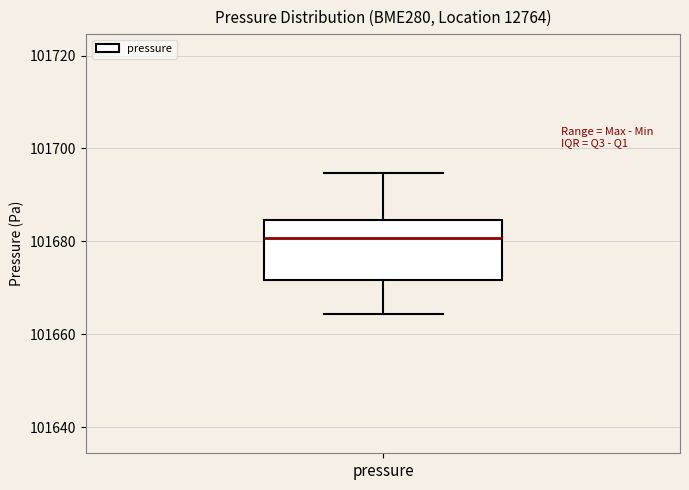

Transcribe this box plot: give where the median line is, the range the box spans, and where the two whiskers end, as read against the y-axis. The values are not printed on the chart, so give them approximately, as read against the axis.

median 101680, box 101672 to 101684, whiskers 101664 to 101694